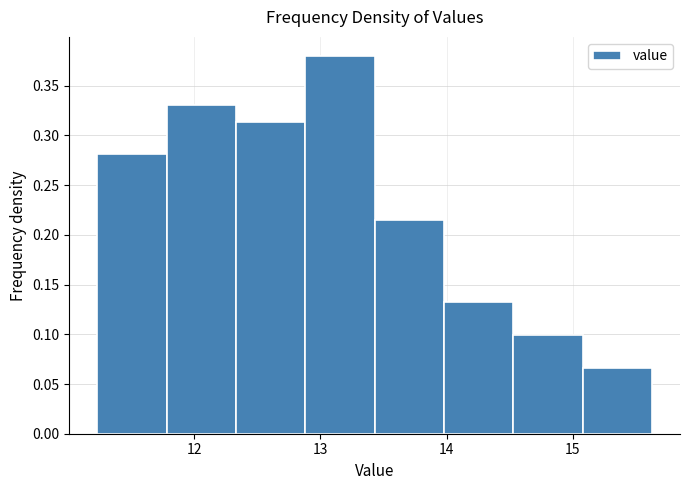

What is the height of the bar covering 11.78 to 12.33 on the x-axis? Neither the bar edges nor the heights are printed on the chart, so give them approximately, as read against the axes.

0.330